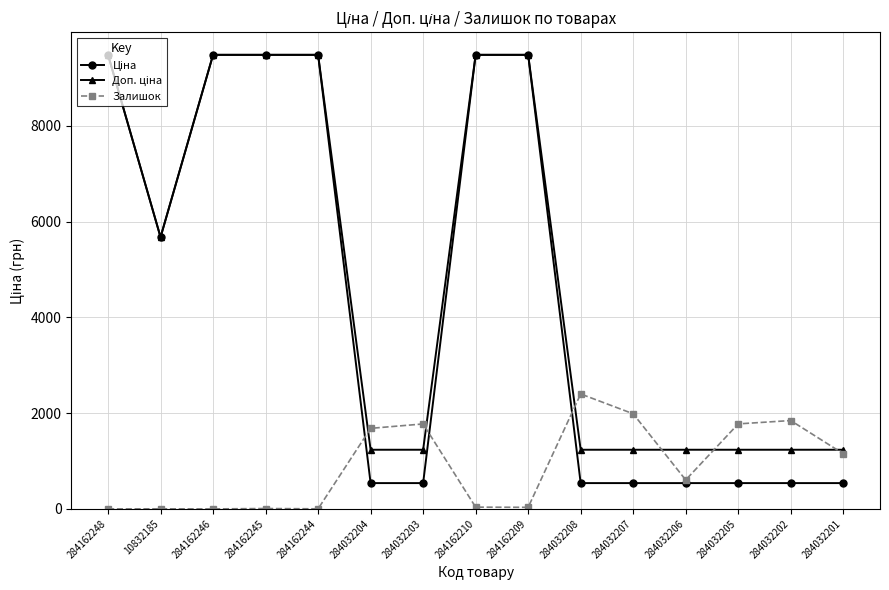

What is the spread (max minus min) of values at 284032203?

1235.0